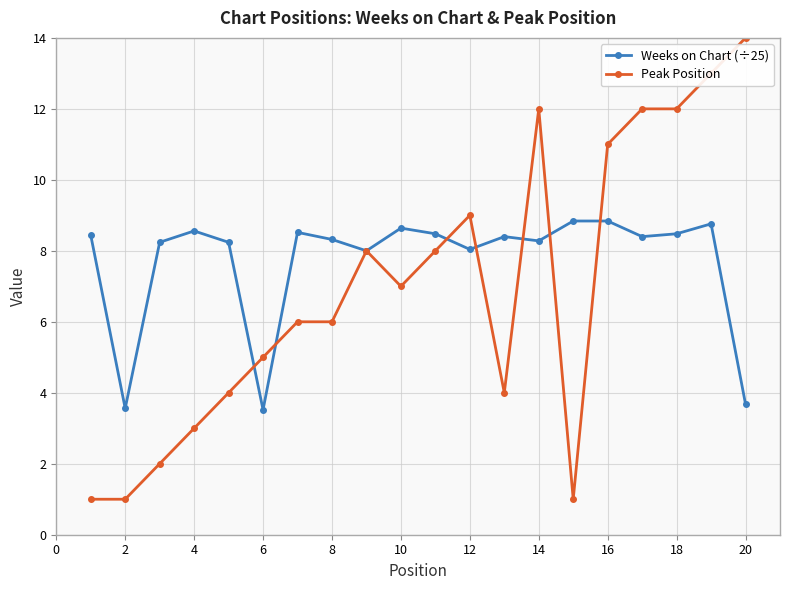

Rank the series by their average value, from lowest to highest.

Peak Position, Weeks on Chart (÷25)